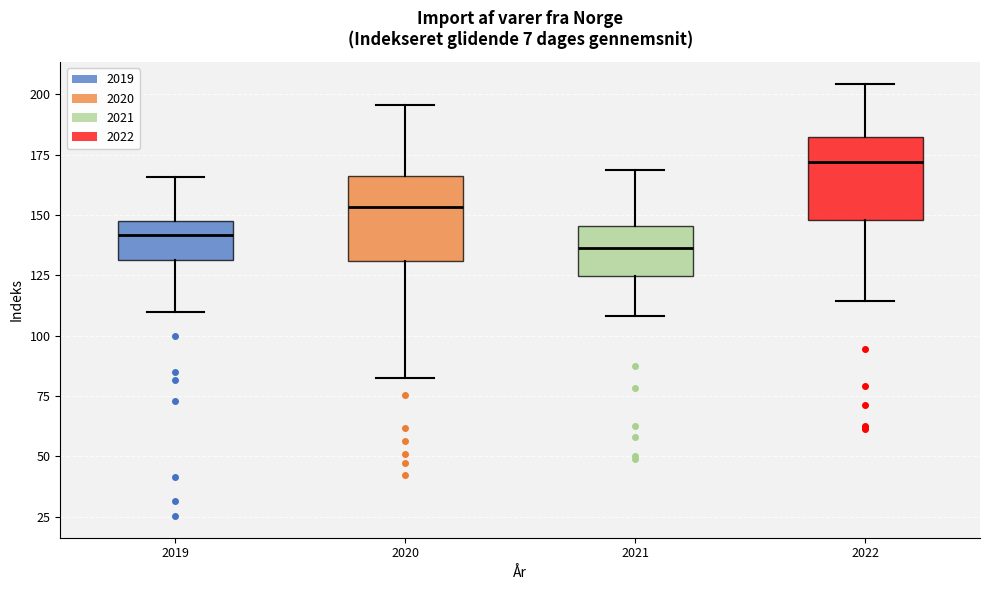

Which box's median line is the lowest?

2021